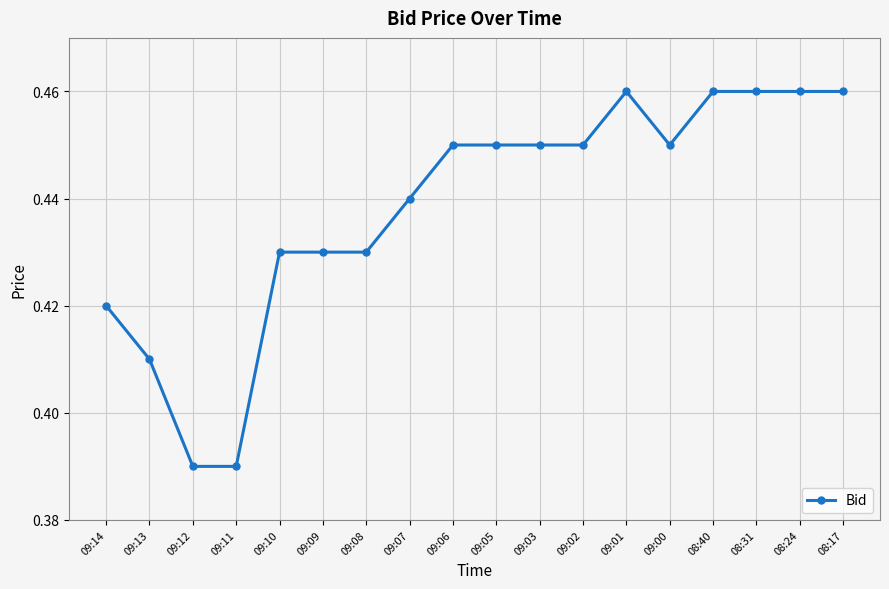

The value at 09:03 is 0.7. True or false?

False